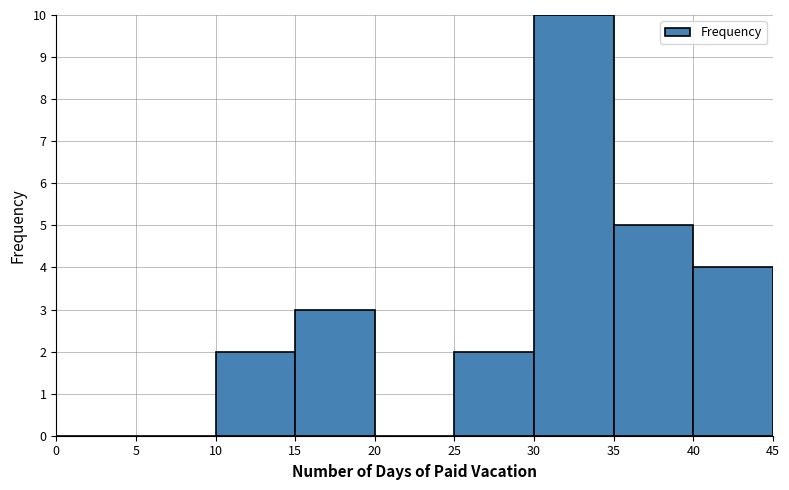

Reading left to right, list every bar in this chart as the range it spans on the x-axis followed by its height. The values are not printed on the chart, so give them approximately, as read against the axis.

0 to 5: 0
5 to 10: 0
10 to 15: 2
15 to 20: 3
20 to 25: 0
25 to 30: 2
30 to 35: 10
35 to 40: 5
40 to 45: 4